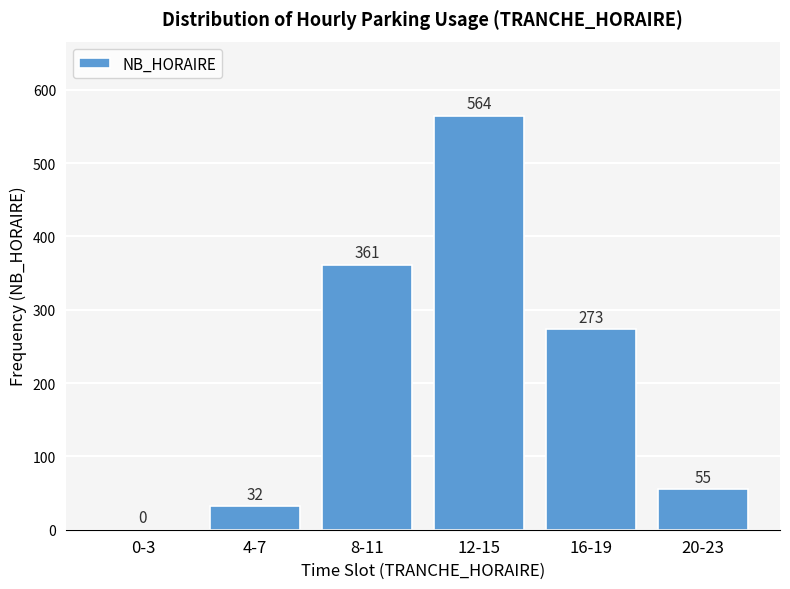

Reading left to right, list all the values displayed in this chart.

0-3=0	4-7=32	8-11=361	12-15=564	16-19=273	20-23=55